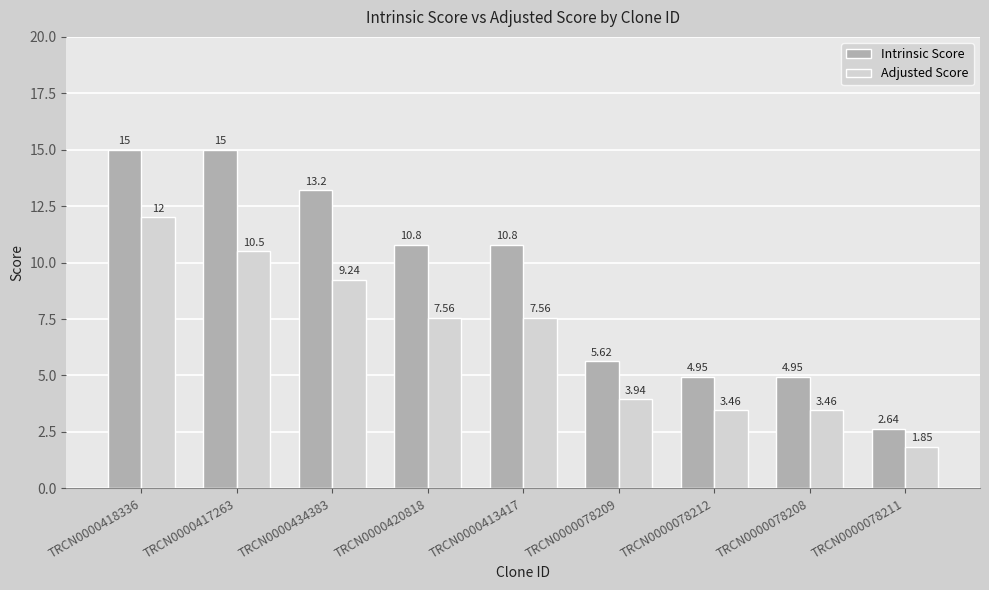

Between TRCN0000418336 and TRCN0000078209, which series saw the biggest shift?

Intrinsic Score